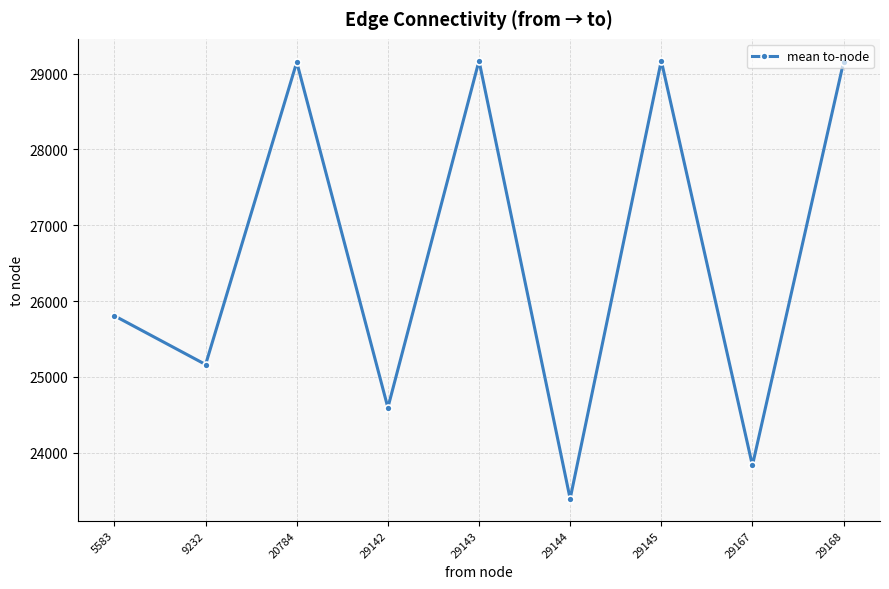

What is the difference between the values at 9232 and 5583?

642.4